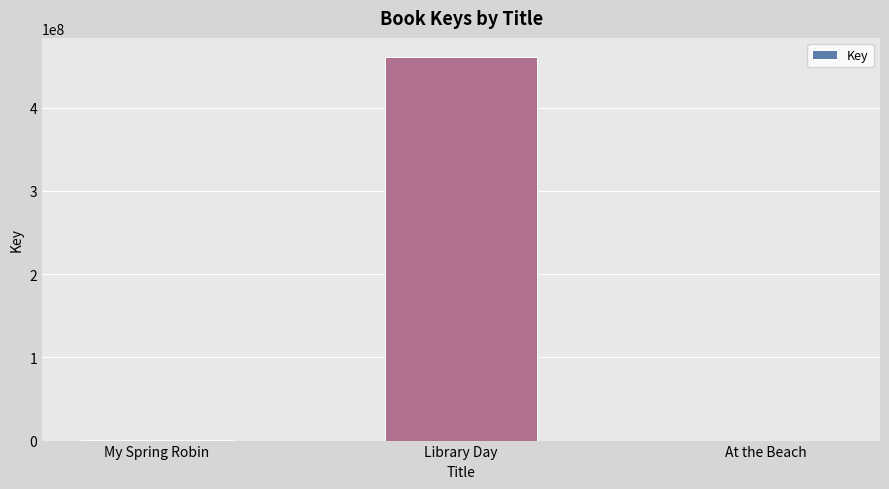

At which category does the chart reach its peak across all series?

Library Day